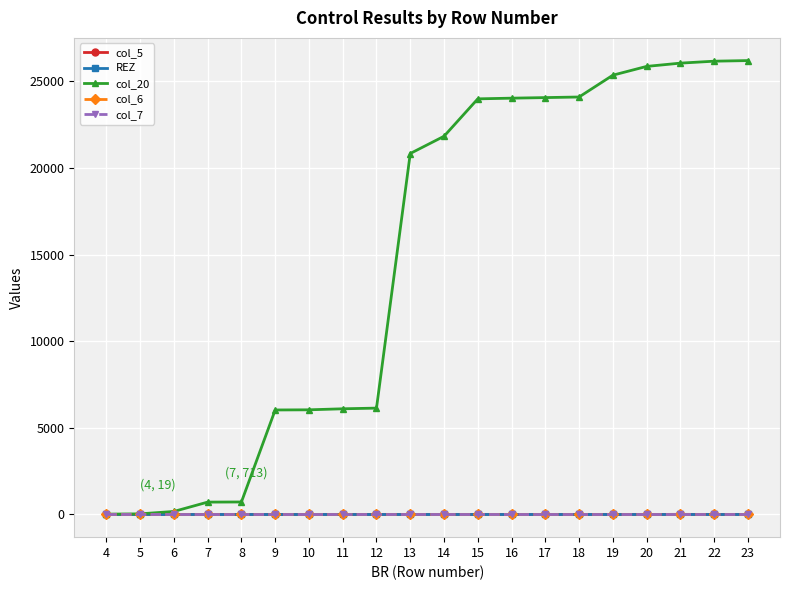

Is this an area chart (filled region under the line)?

No